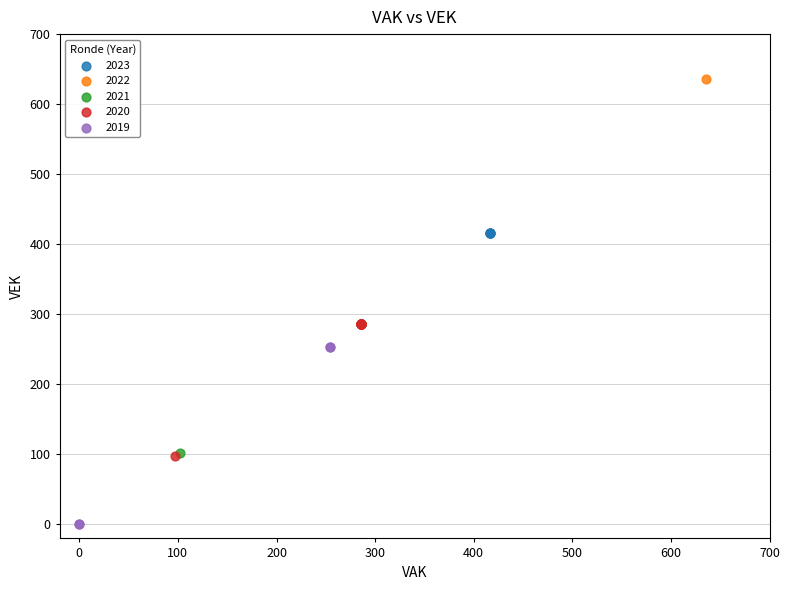

Which series reaches the minimum Y coordinate?

2019